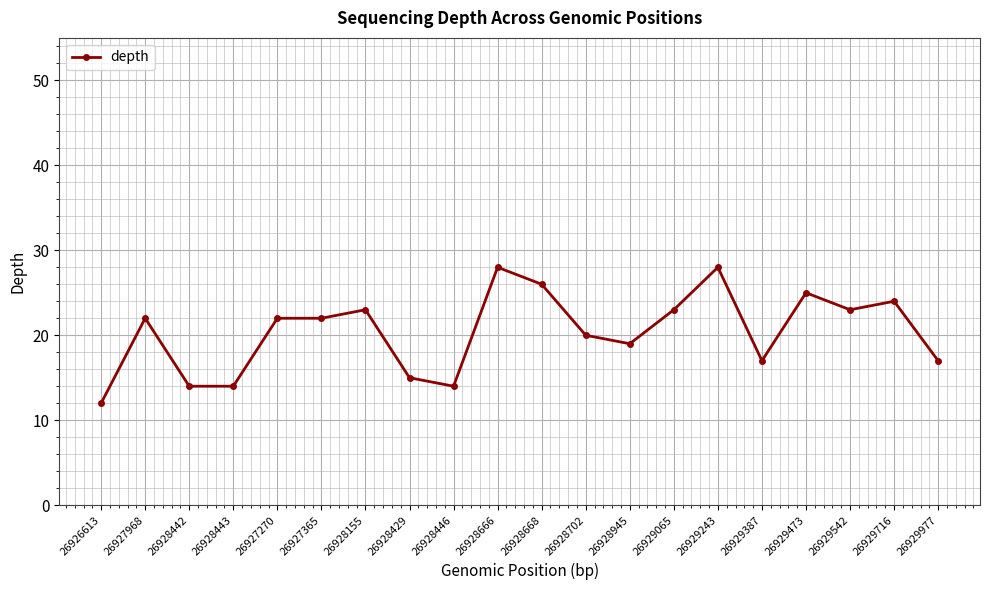

What is the change in value from 26928666 to 26928702?

-8